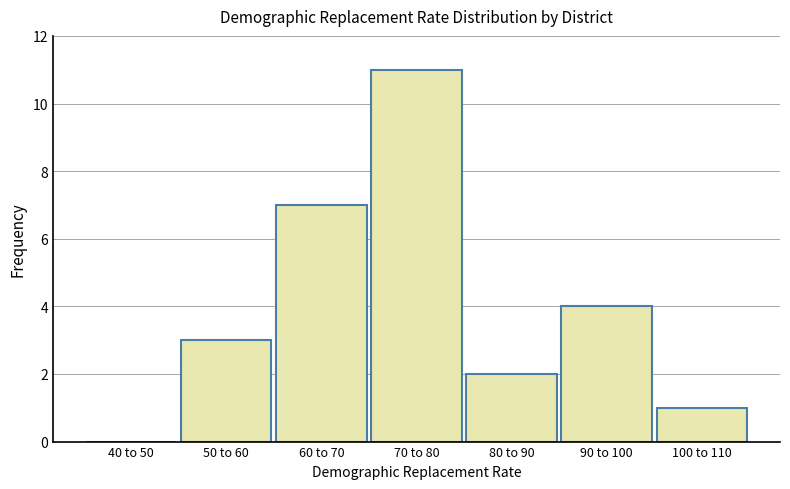

Reading left to right, transcribe all the data shown in this chart.

40 to 50=0	50 to 60=3	60 to 70=7	70 to 80=11	80 to 90=2	90 to 100=4	100 to 110=1